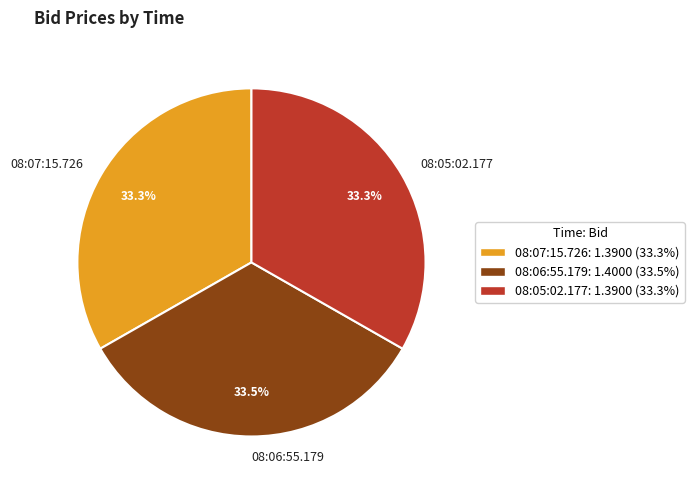

Approximately how many times larger is the value at 08:07:15.726 compared to 08:06:55.179?

1.0